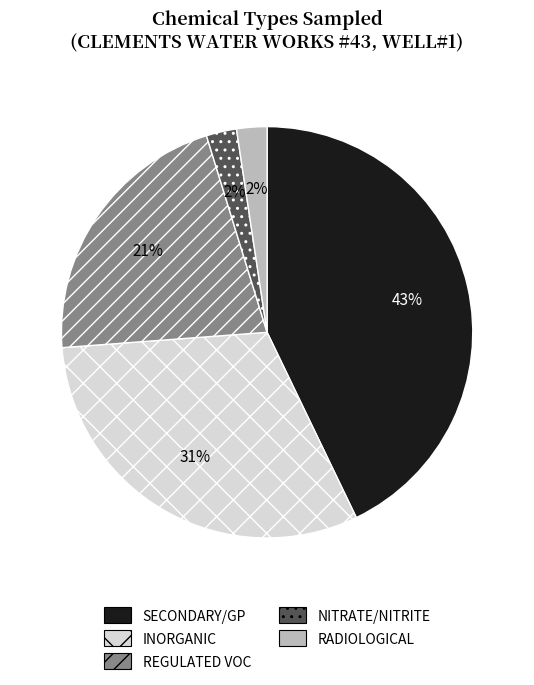

How many segments does this pie chart have?

5